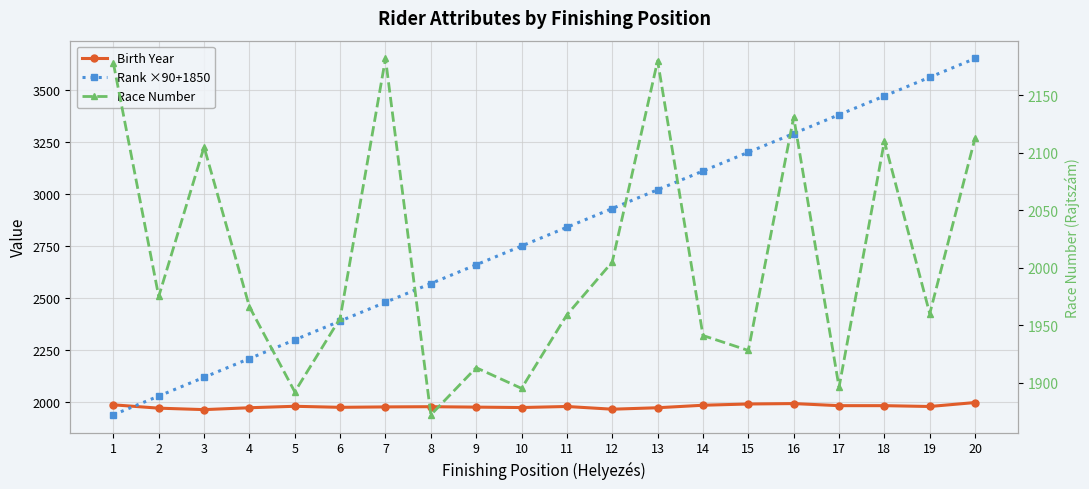

Rank the categories by Race Number value from lowest to highest.

8, 5, 10, 17, 9, 15, 14, 6, 11, 19, 4, 2, 12, 3, 18, 20, 16, 1, 13, 7